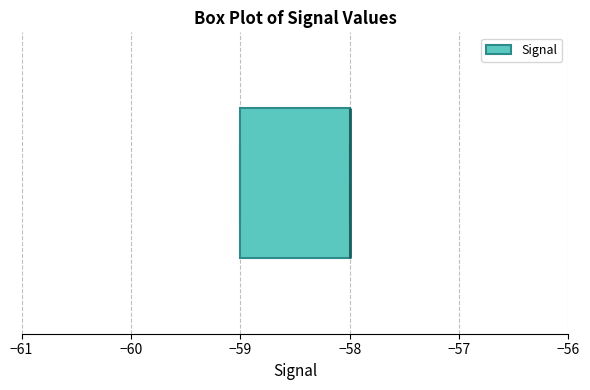

Read this box plot against the x-axis: the position of the median line, the range covered by the box, and the ends of both whiskers. The values are not printed on the chart, so give them approximately, as read against the axis.

median -58 (drawn on the box's right edge), box -59 to -58, whiskers -59 to -58